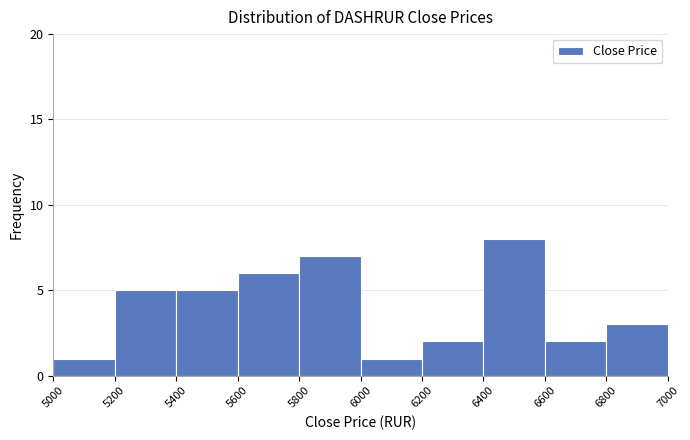

Over which range of the x-axis is the bar tallest?

6400 to 6600